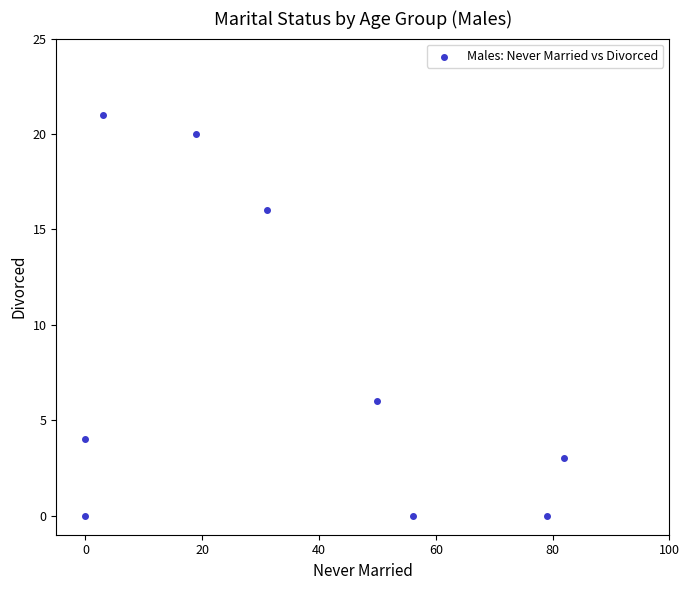

What is the average Y value?

8